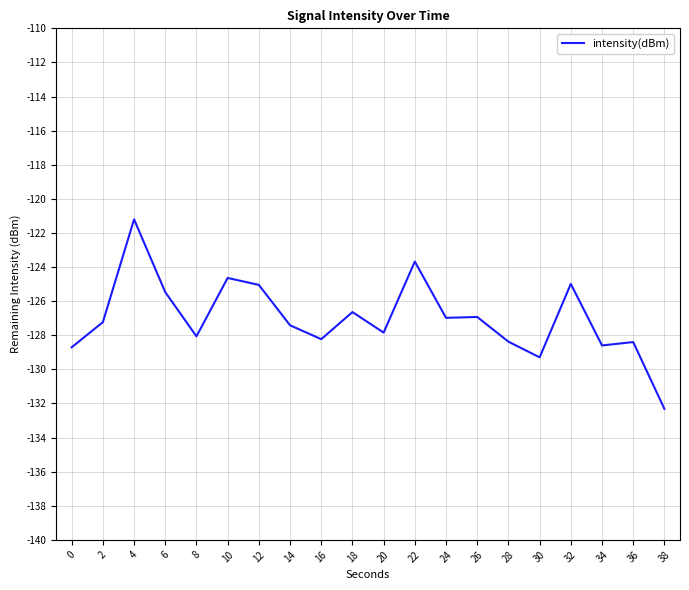

Is this an area chart (filled region under the line)?

No